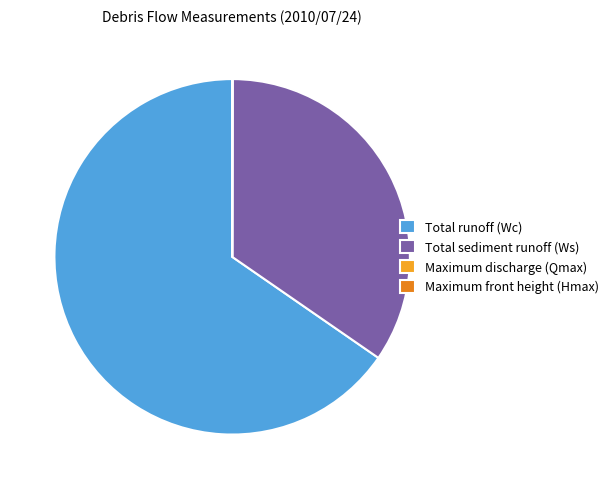

To the nearest percent, what is the average slice percentage?

25%